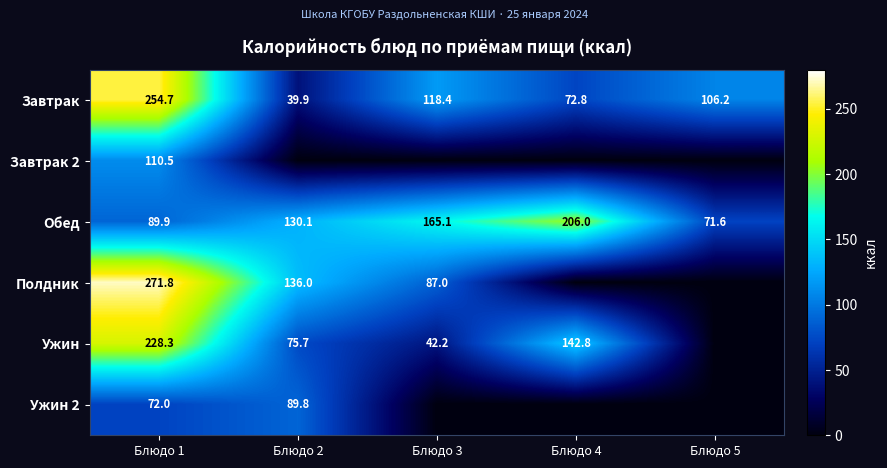

What is the sum of the Ужин values at Блюдо 1 and Блюдо 4?

371.1